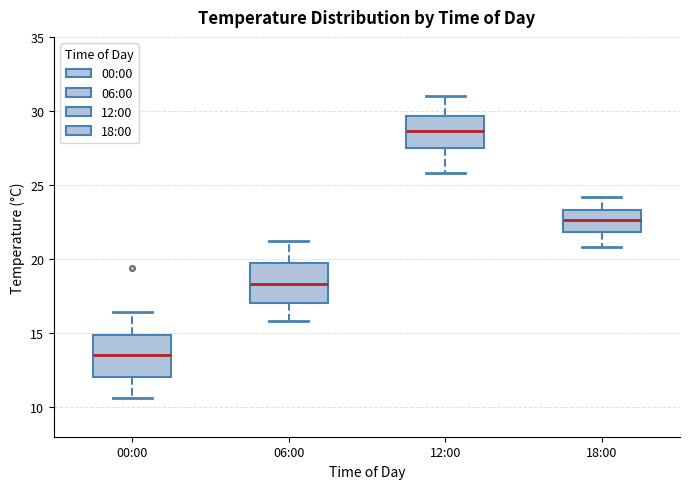

Reading left to right, read every box against the y-axis: the position of its median line, the range the box covers, and the ends of its whiskers. The values are not printed on the chart, so give them approximately, as read against the axis.

00:00: median 13.5, box 12.0 to 15.0, whiskers 10.5 to 16.5
06:00: median 18.5, box 17.0 to 20.0, whiskers 16.0 to 21.0
12:00: median 28.5, box 27.5 to 29.5, whiskers 26.0 to 31.0
18:00: median 22.5, box 22.0 to 23.5, whiskers 21.0 to 24.0